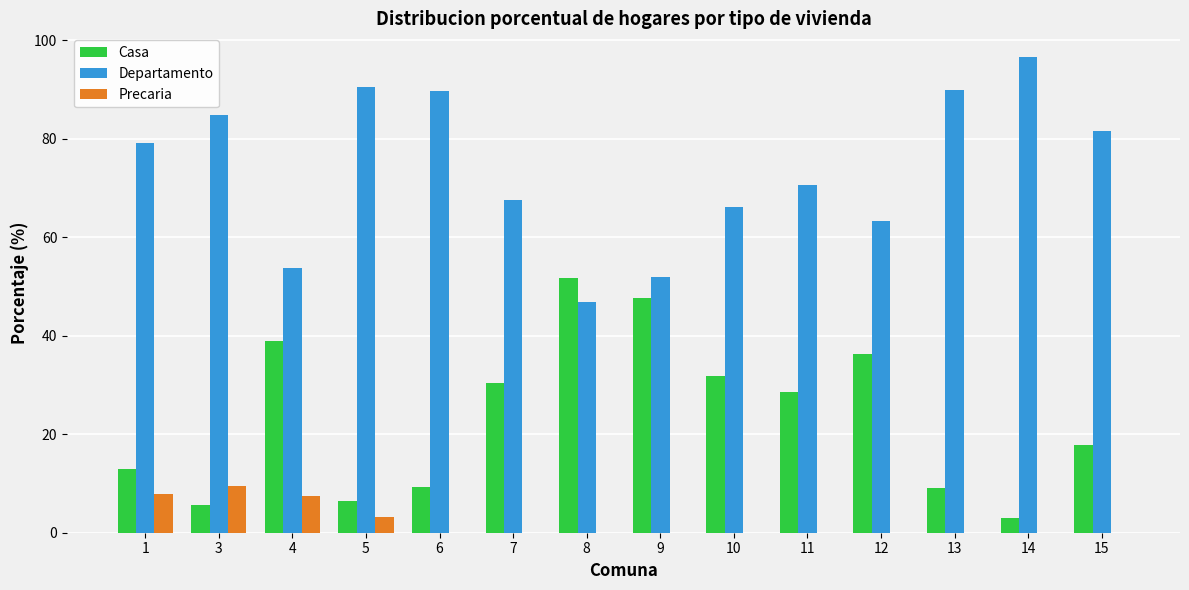

What is the total value across all series at 9?

99.6